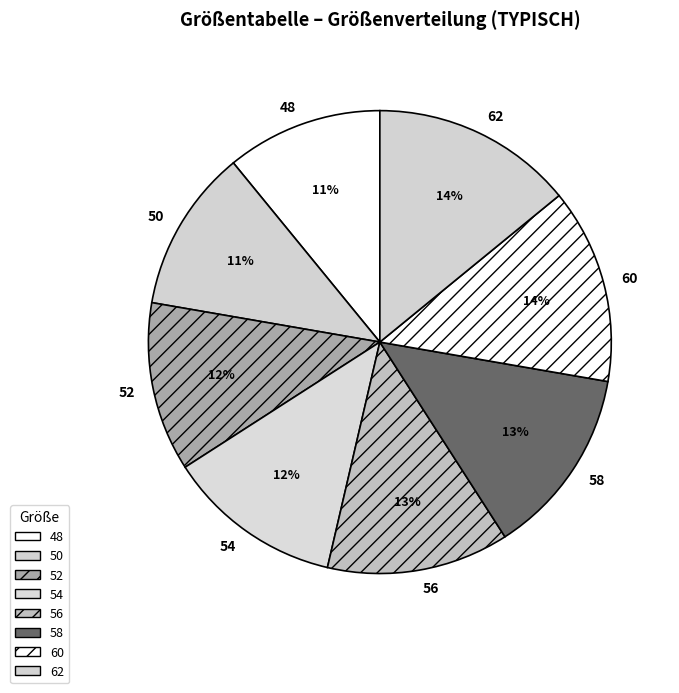

Is there any slice that represents more than half of the pie?

No